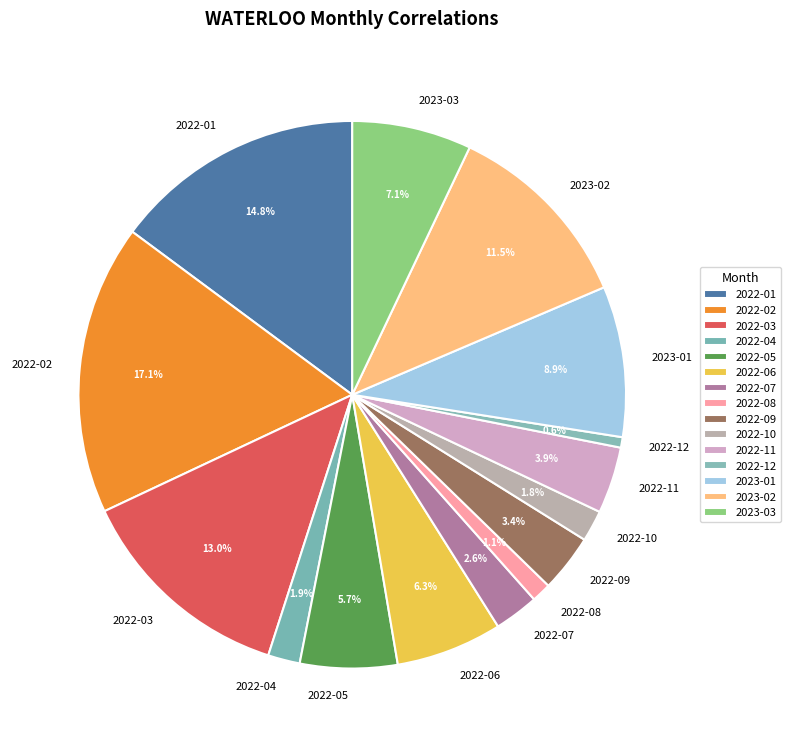

How much of the chart is everything except 2022-09?

96.6%